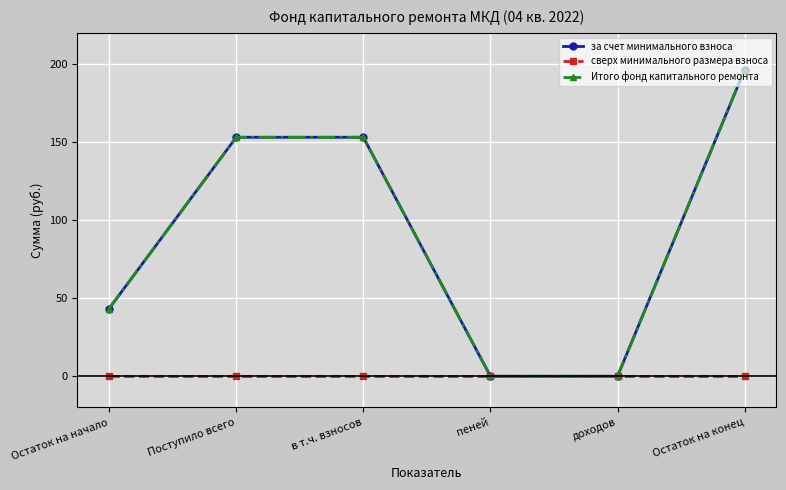

Is this an area chart (filled region under the line)?

No